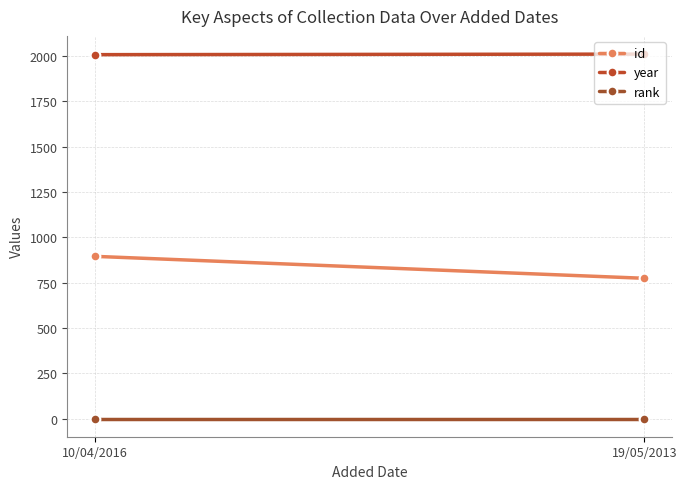

Which series has the largest total across all categories?

year